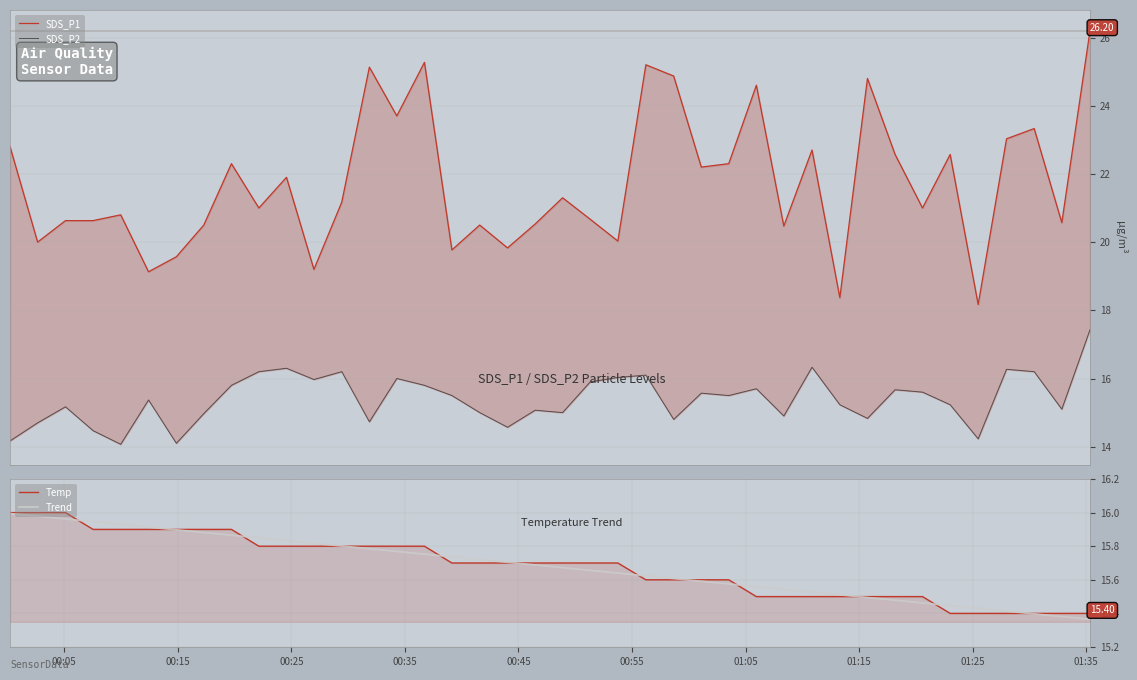

What are all the series names shown in the legend?

SDS_P1, SDS_P2, Temp, Trend